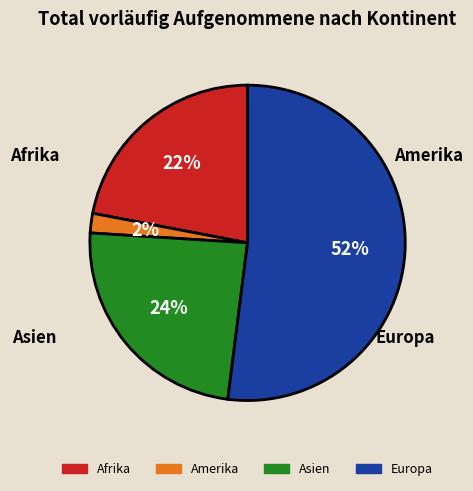

Rank the categories by value from lowest to highest.

Amerika, Afrika, Asien, Europa